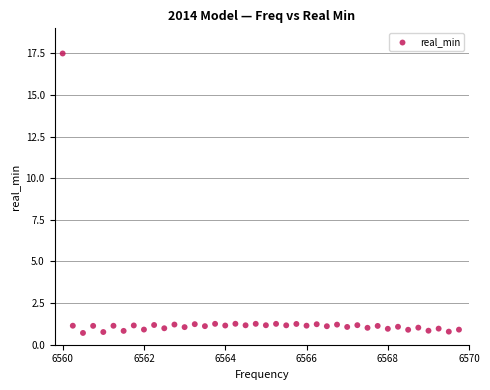

What is the range of X values (max minus min)?

9.8